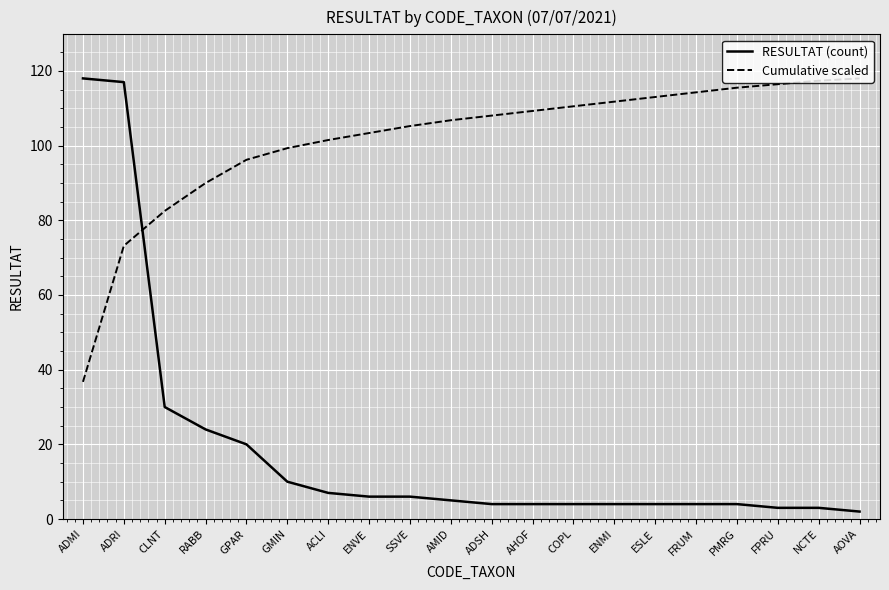

How many times do RESULTAT (count) and Cumulative scaled cross each other?

1